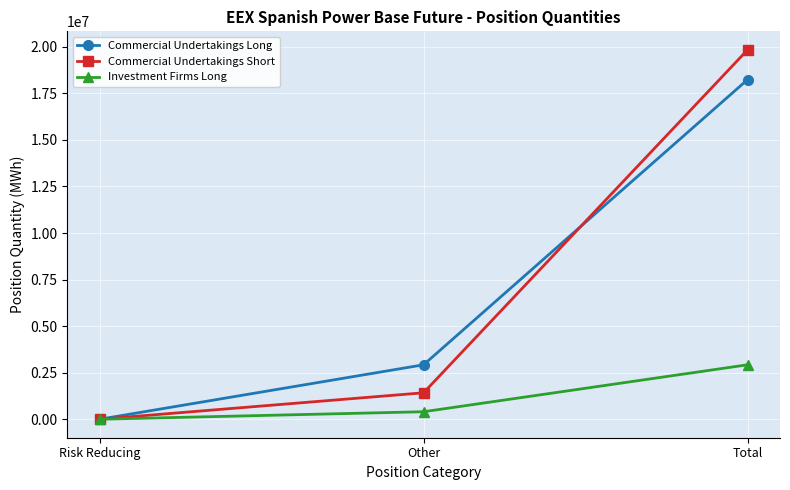

Which label corresponds to the smallest value in the chart?

Risk Reducing